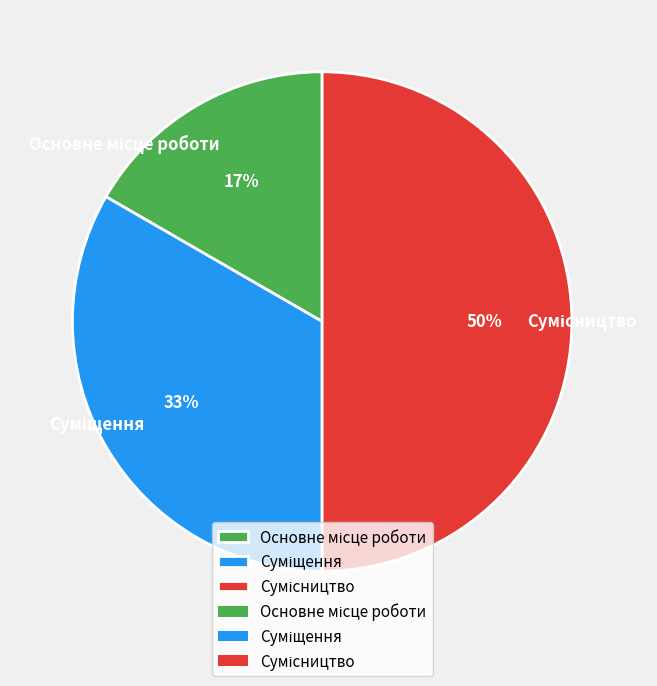

To the nearest percent, what is the difference between the largest and smallest slice percentages?

33%